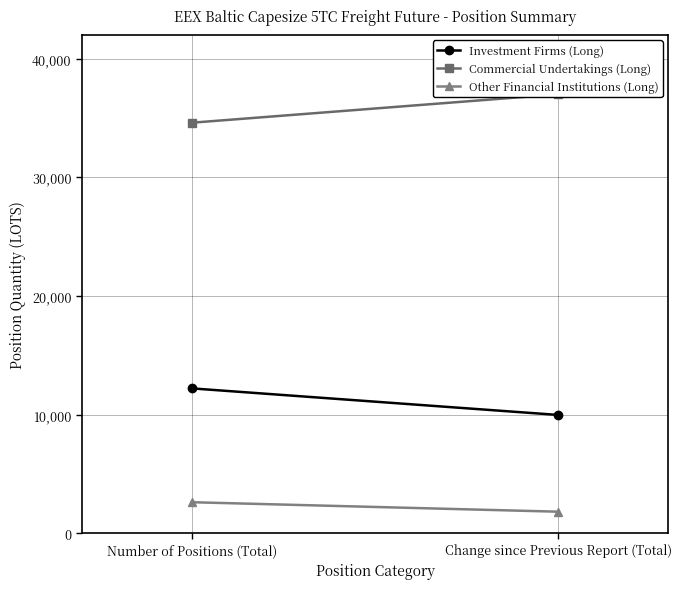

What position from the right is Change since Previous Report (Total)?

1